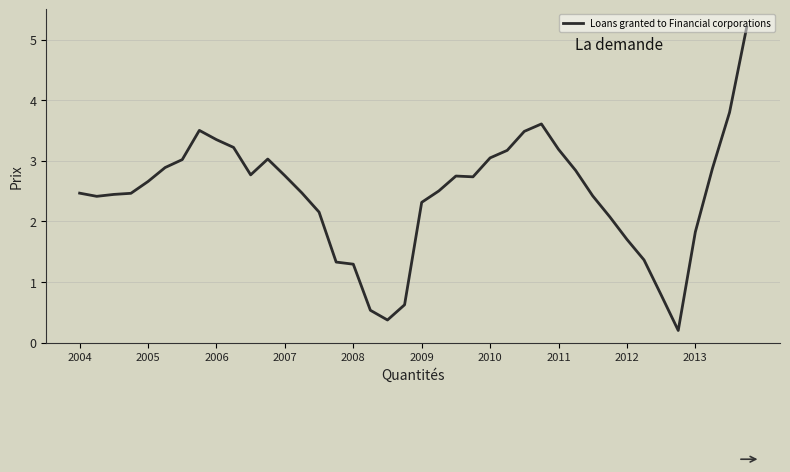

What is the difference between the maximum and minimum values?

5.0